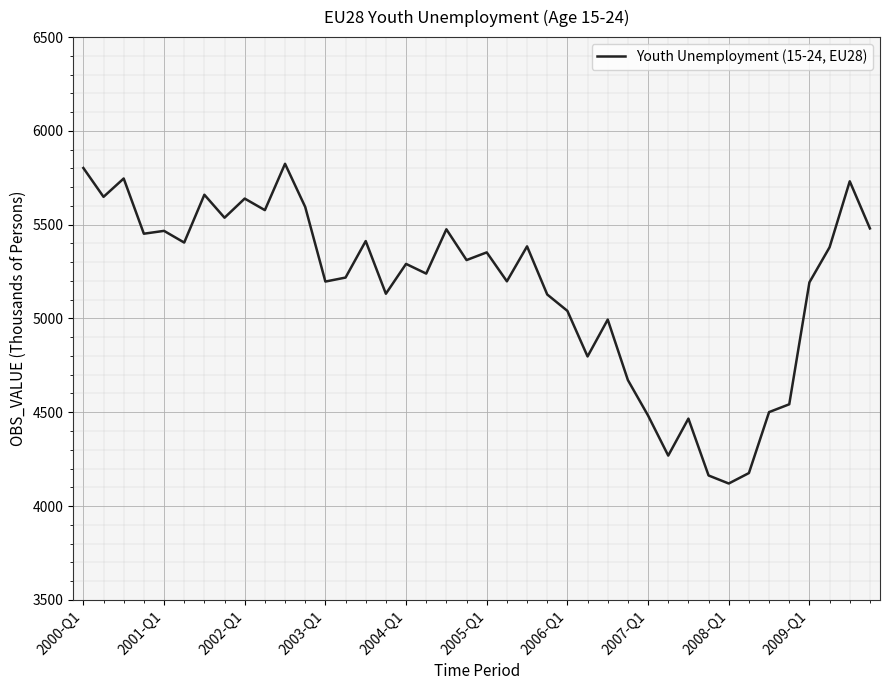

What is the difference between the maximum and minimum values?

1704.5